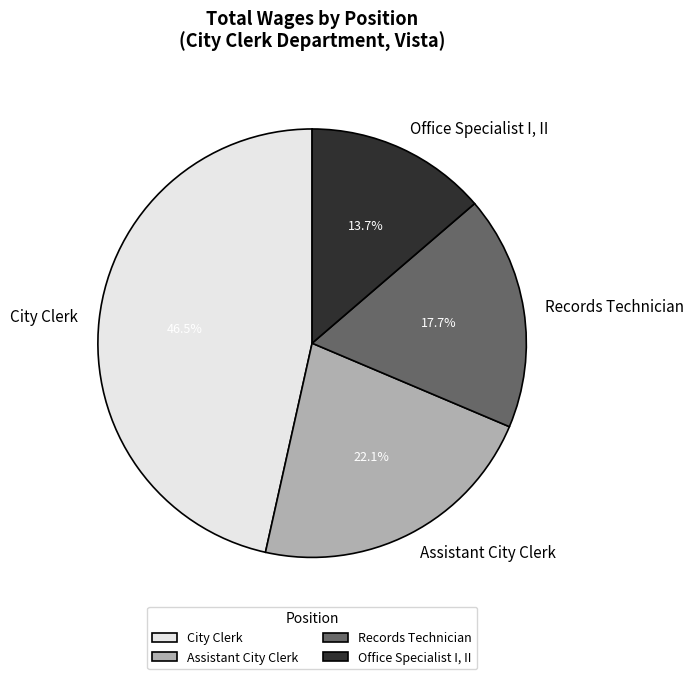

Is it true that Records Technician is 18% of the pie?

True